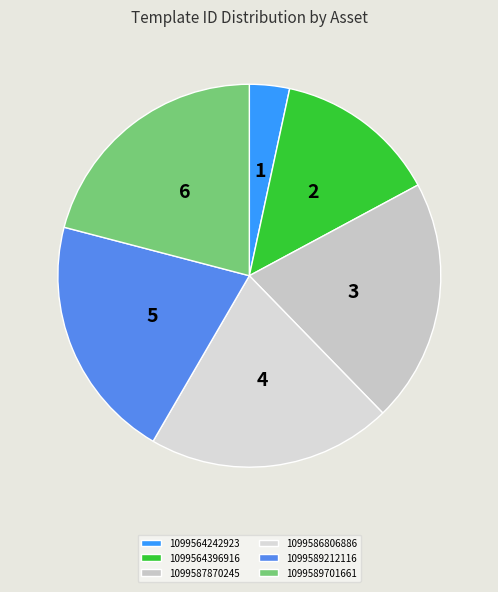

What is the change in value from 1099564242923 to 1099589701661?

+326508